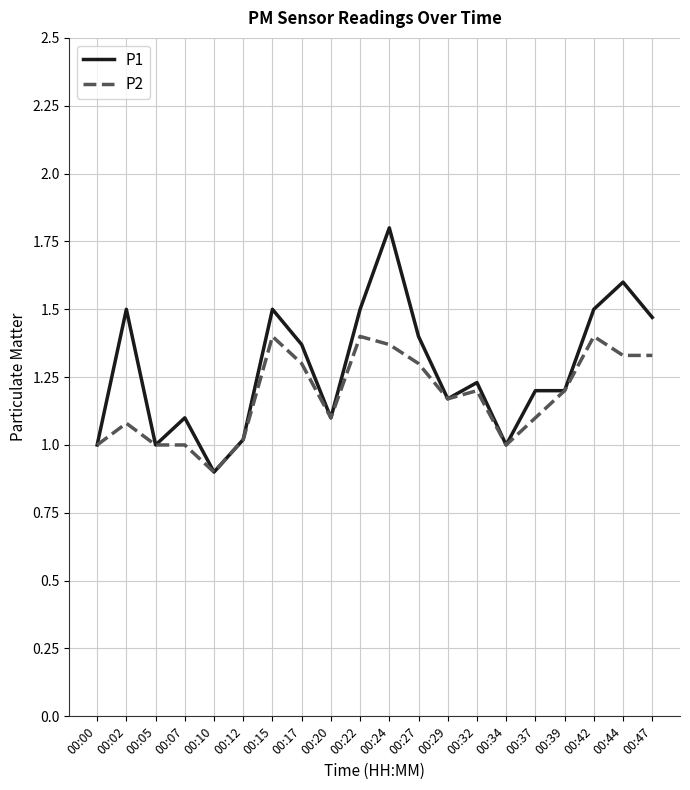

Which label corresponds to the smallest value in the chart?

00:10